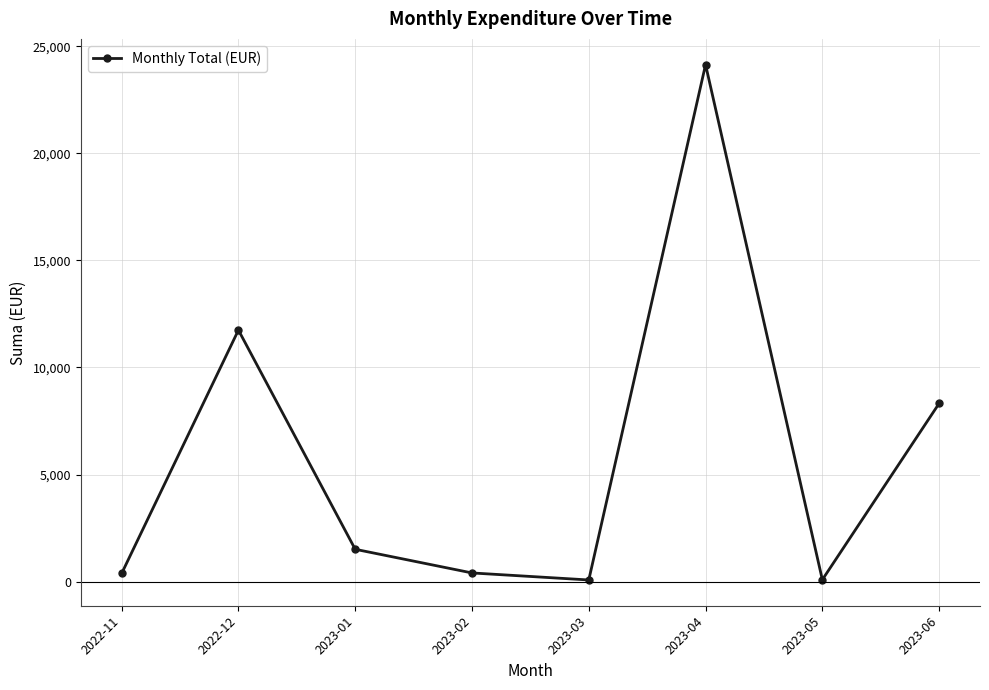

Which category has the highest value across all series?

2023-04